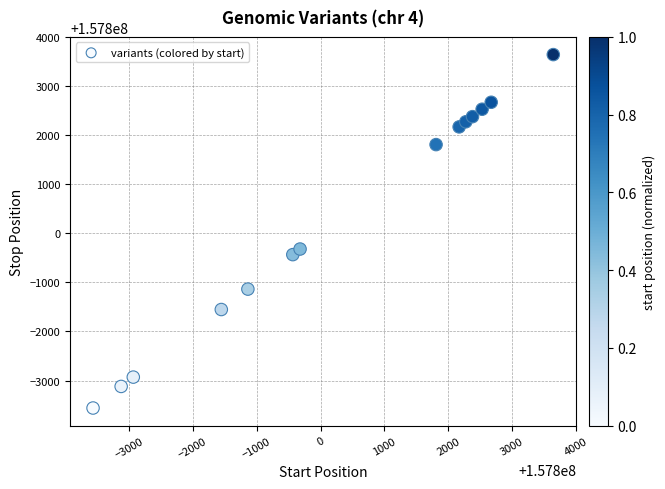

What Y value in the scatter plot is closest to 157800042?

157799681